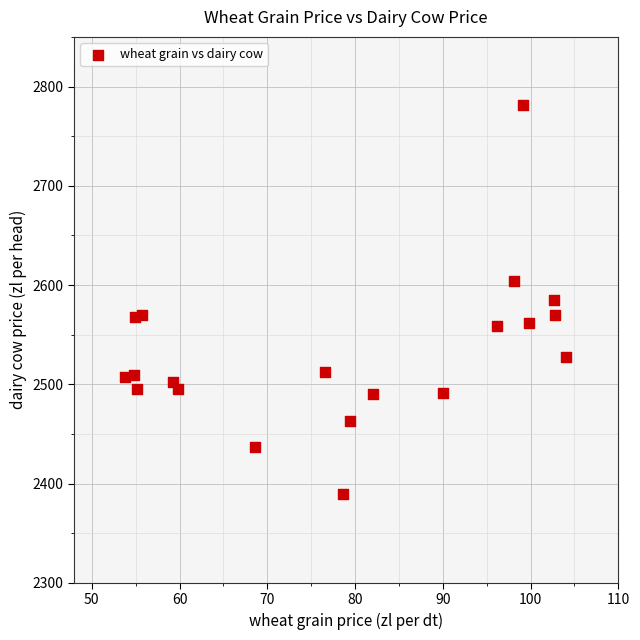

Count the number of points in this scatter plot.

20